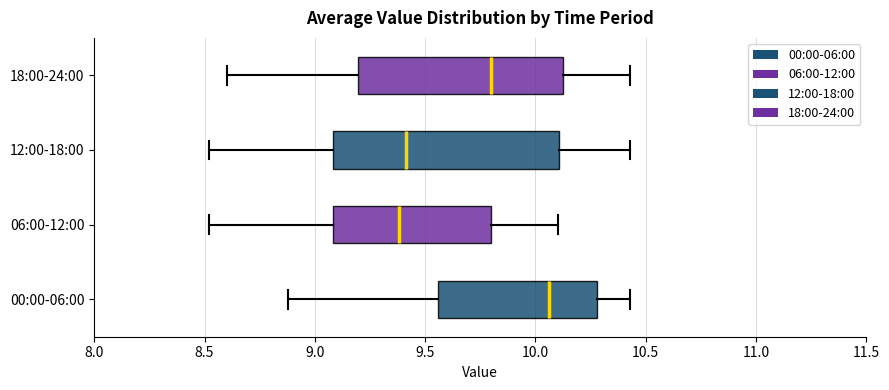

Where is the left edge of the box for 12:00-18:00 on the x-axis? The values are not printed on the chart, so give them approximately, as read against the axis.

9.10